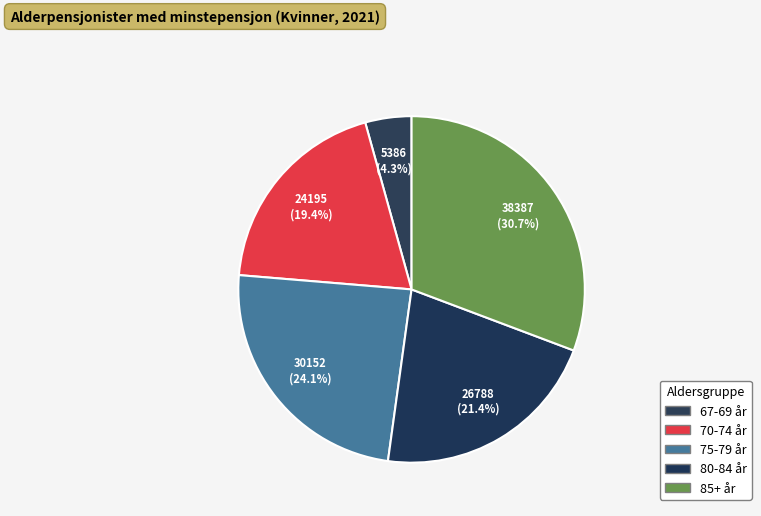

What percentage is the 70-74 år slice, to the nearest percent?

19%